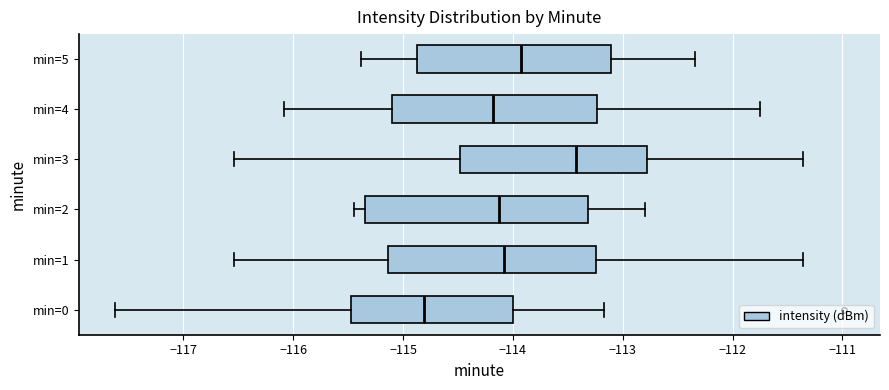

Reading bottom to top, read every box against the x-axis: the position of its median line, the range the box covers, and the ends of its whiskers. The values are not printed on the chart, so give them approximately, as read against the axis.

min=0: median -114.8, box -115.5 to -114.0, whiskers -117.6 to -113.2
min=1: median -114.1, box -115.1 to -113.2, whiskers -116.5 to -111.4
min=2: median -114.1, box -115.3 to -113.3, whiskers -115.4 to -112.8
min=3: median -113.4, box -114.5 to -112.8, whiskers -116.5 to -111.4
min=4: median -114.2, box -115.1 to -113.2, whiskers -116.1 to -111.7
min=5: median -113.9, box -114.9 to -113.1, whiskers -115.4 to -112.3